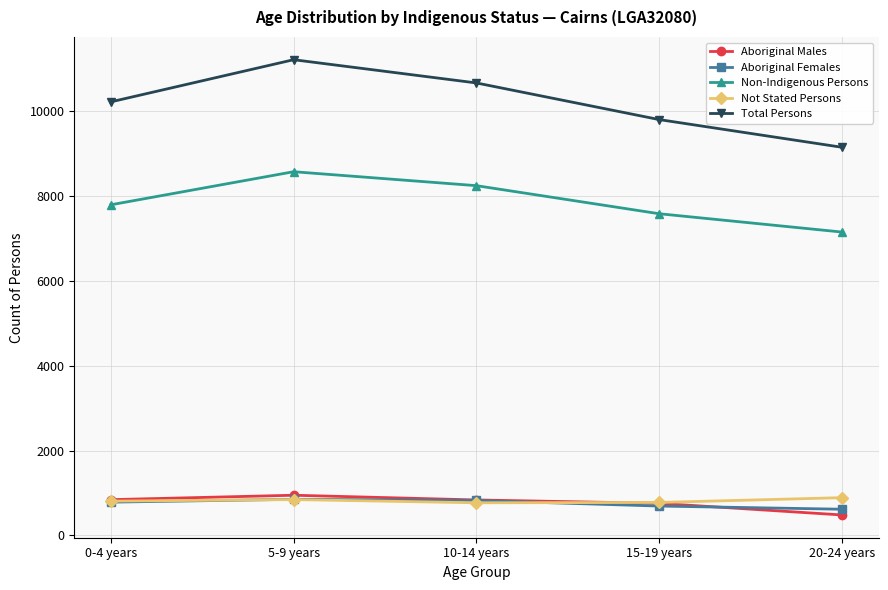

What are all the series names shown in the legend?

Aboriginal Males, Aboriginal Females, Non-Indigenous Persons, Not Stated Persons, Total Persons